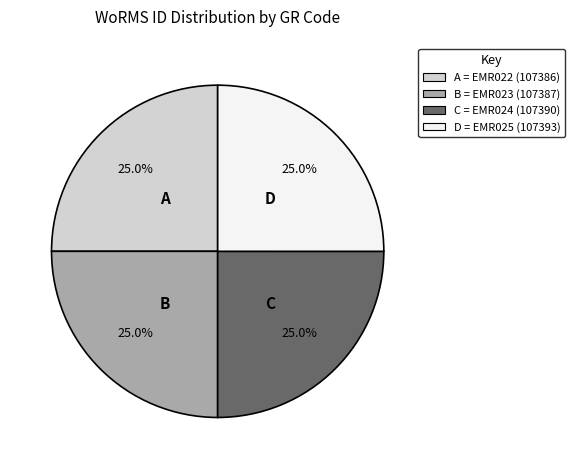

What percentage do C = EMR024 (107390) and D = EMR025 (107393) together represent?

50.0%